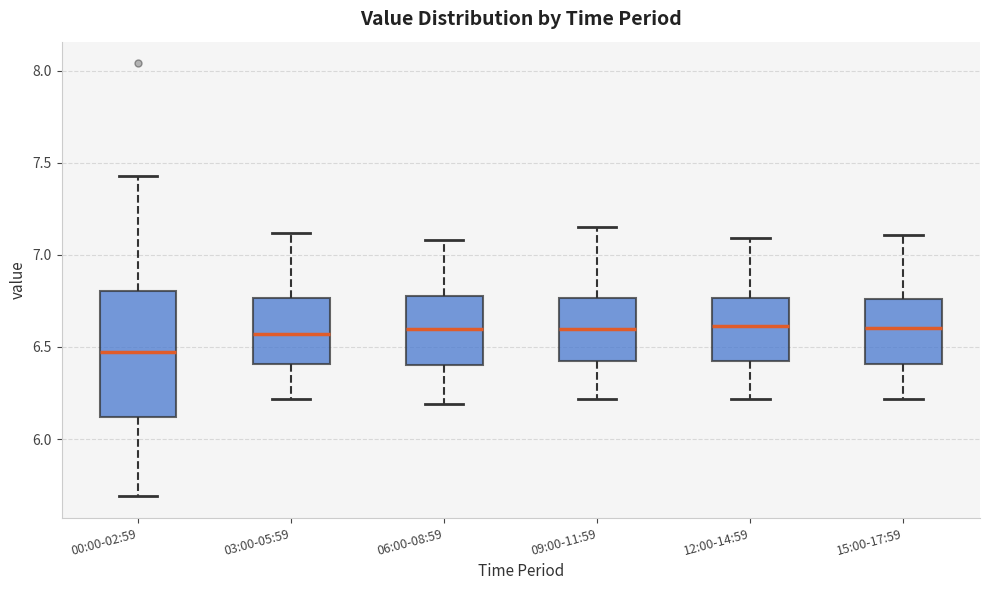

Which box has the lowest median line?

00:00-02:59